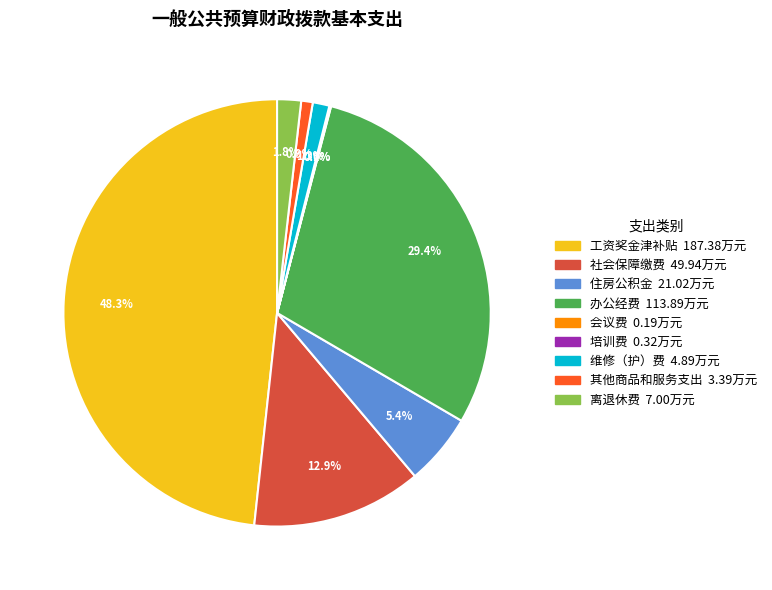

To the nearest percent, what is the combined percentage of 社会保障缴费 and 办公经费?

42%